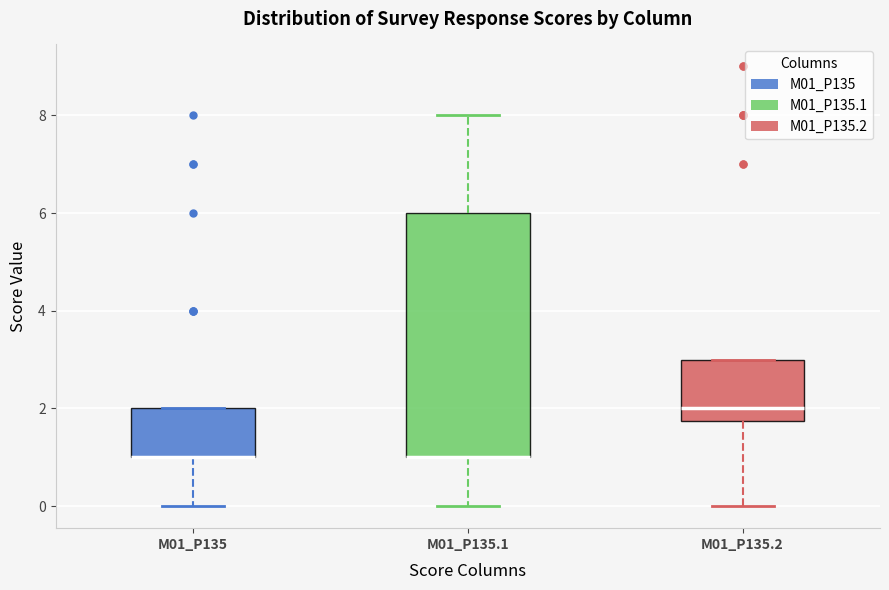

Where is the lower edge of the box for M01_P135 on the y-axis? The values are not printed on the chart, so give them approximately, as read against the axis.

1.0